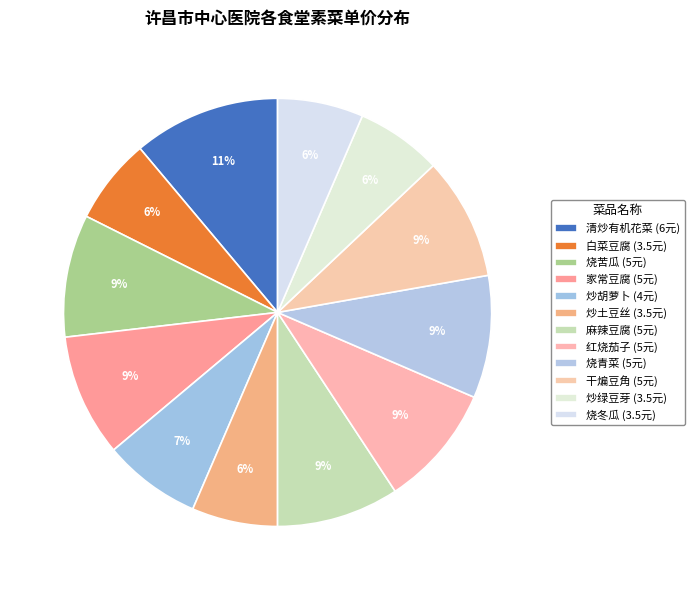

How many slices are in this pie chart?

12